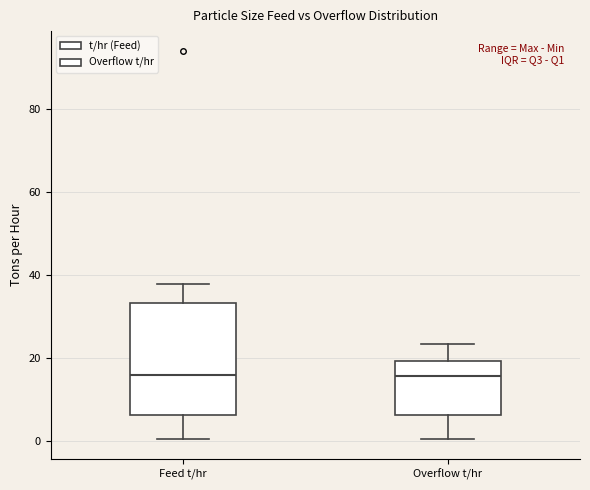

Where is the lower edge of the box for Feed t/hr on the y-axis? The values are not printed on the chart, so give them approximately, as read against the axis.

6